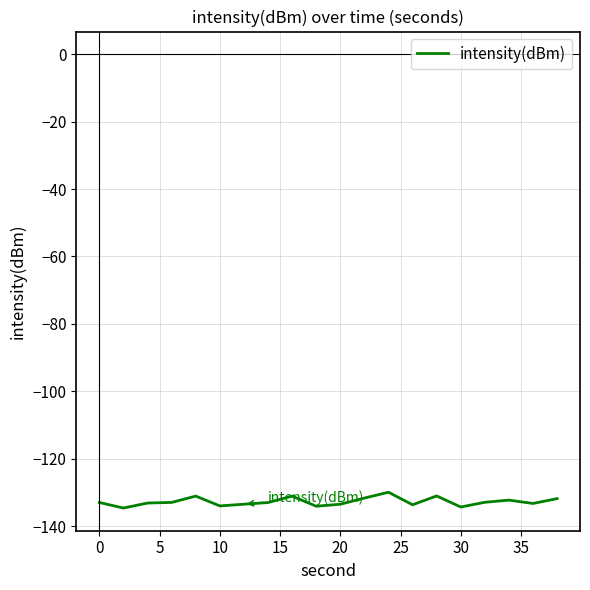

What is the difference between the maximum and minimum values?

4.7